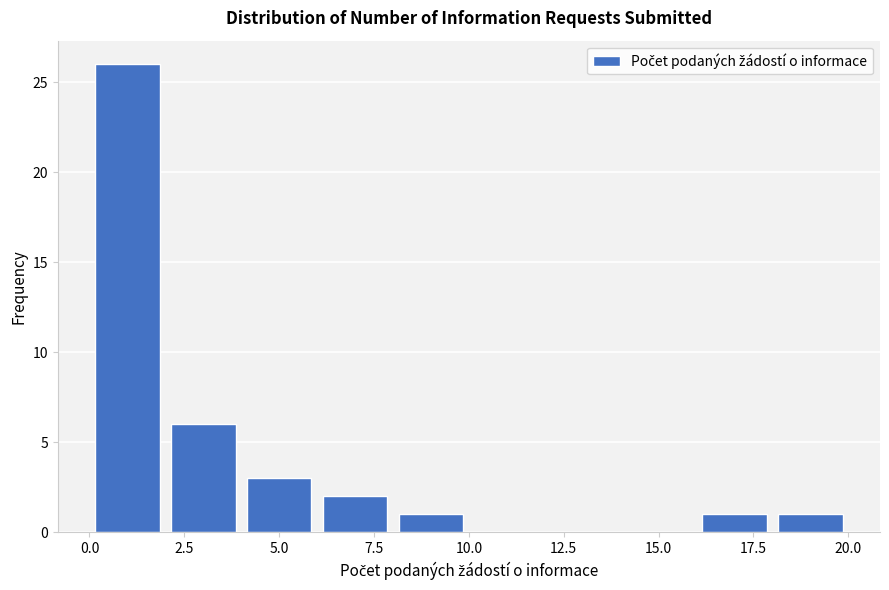

How tall is the bar that spans 16 to 18 on the x-axis? The values are not printed on the chart, so give them approximately, as read against the axis.

1